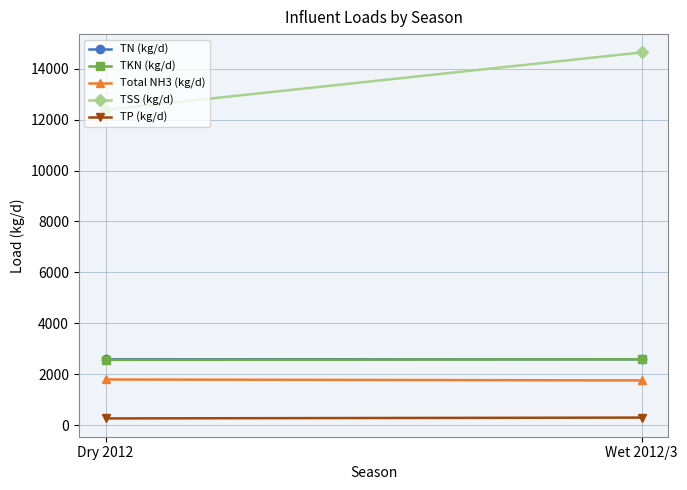

Rank the series at Wet 2012/3 from highest to lowest value.

TSS (kg/d), TN (kg/d), TKN (kg/d), Total NH3 (kg/d), TP (kg/d)